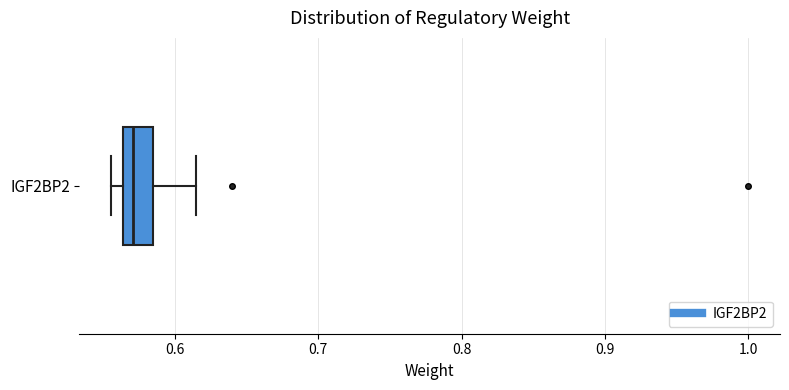

Read this box plot against the x-axis: the position of the median line, the range covered by the box, and the ends of both whiskers. The values are not printed on the chart, so give them approximately, as read against the axis.

median 0.57, box 0.56 to 0.58, whiskers 0.56 (just left of the box's left edge) to 0.61